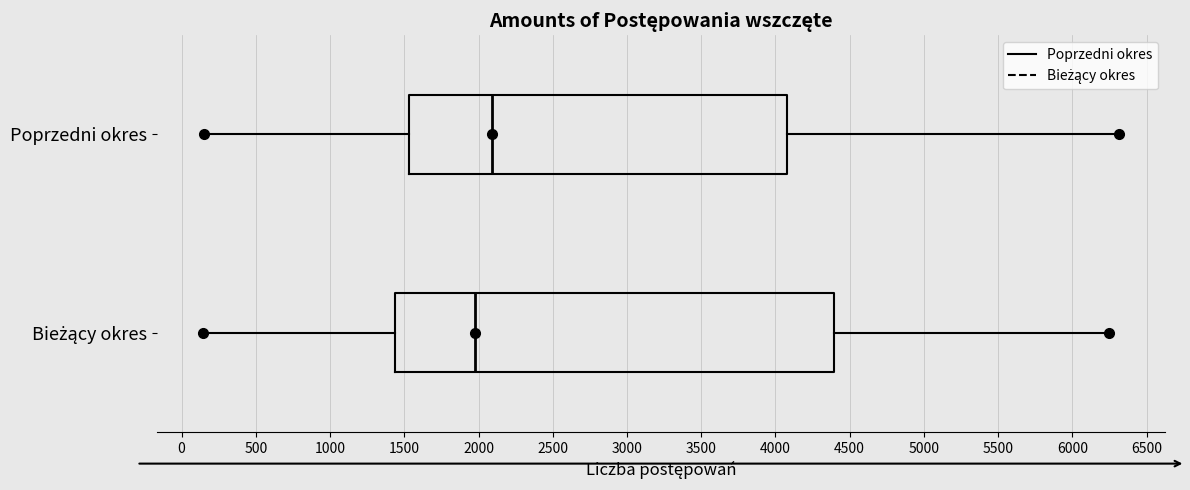

Reading bottom to top, read every box against the x-axis: the position of its median line, the range the box covers, and the ends of its whiskers. The values are not printed on the chart, so give them approximately, as read against the axis.

Bieżący okres: median 2000, box 1450 to 4400, whiskers 150 to 6250
Poprzedni okres: median 2100, box 1550 to 4100, whiskers 150 to 6300